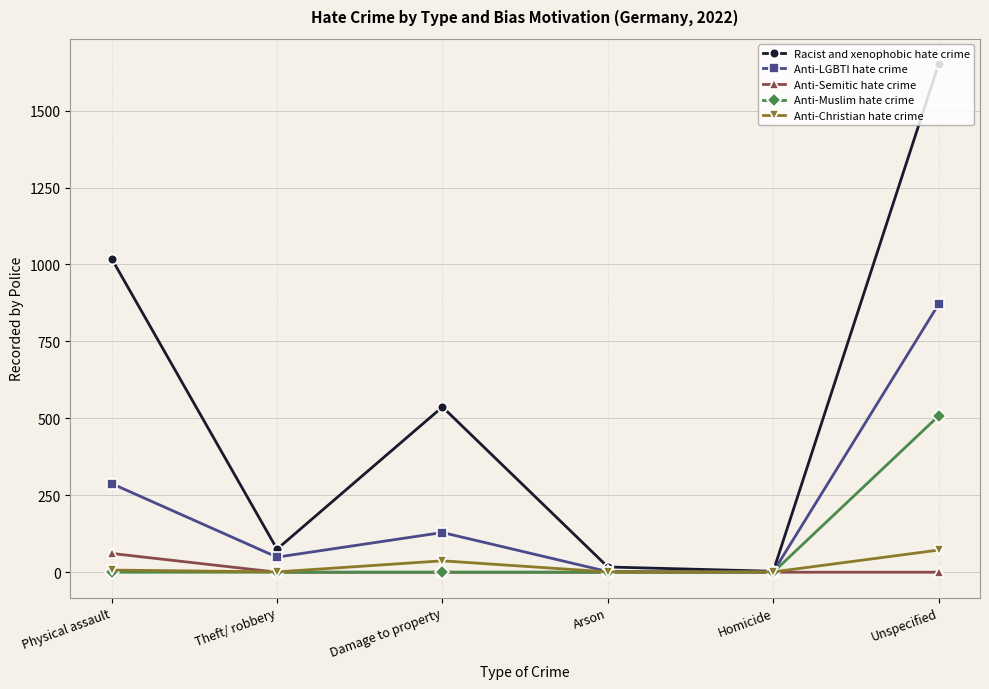

Where does the Anti-LGBTI hate crime series first go above 129?

Physical assault